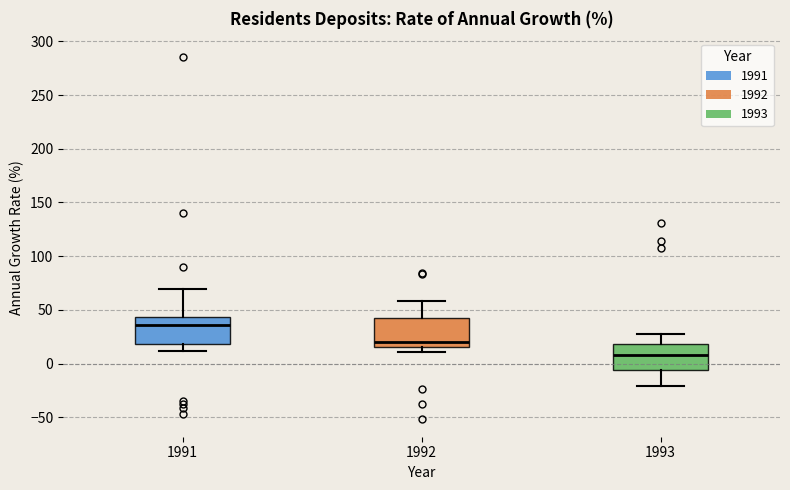

Reading left to right, read every box against the y-axis: the position of its median line, the range the box covers, and the ends of its whiskers. The values are not printed on the chart, so give them approximately, as read against the axis.

1991: median 35, box 20 to 45, whiskers 10 to 70
1992: median 20, box 15 to 40, whiskers 10 to 60
1993: median 10, box -5 to 20, whiskers -20 to 30